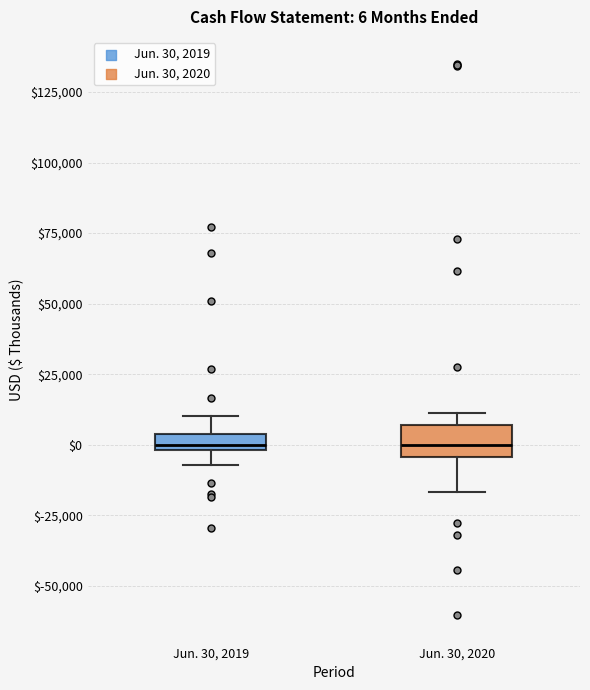

Which box is the tallest, from its lower edge to its upper edge?

Jun. 30, 2020